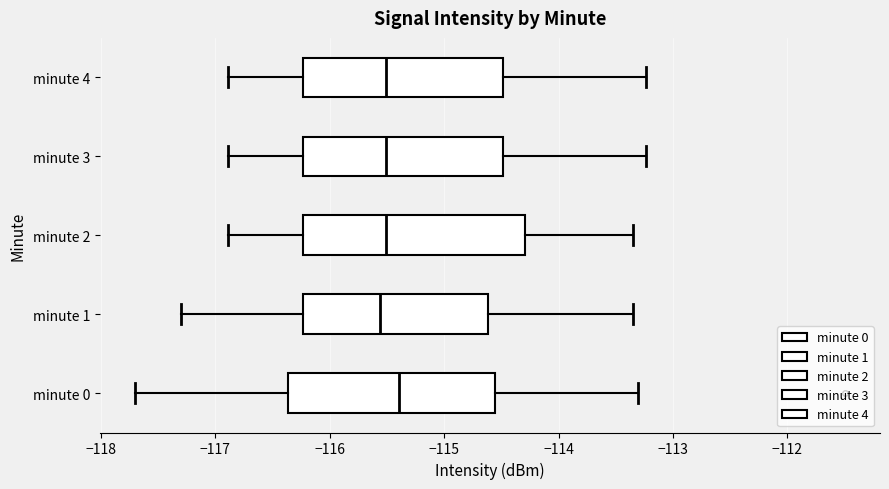

Reading bottom to top, read every box against the x-axis: the position of its median line, the range the box covers, and the ends of its whiskers. The values are not printed on the chart, so give them approximately, as read against the axis.

minute 0: median -115.4, box -116.4 to -114.6, whiskers -117.7 to -113.3
minute 1: median -115.6, box -116.2 to -114.6, whiskers -117.3 to -113.3
minute 2: median -115.5, box -116.2 to -114.3, whiskers -116.9 to -113.3
minute 3: median -115.5, box -116.2 to -114.5, whiskers -116.9 to -113.2
minute 4: median -115.5, box -116.2 to -114.5, whiskers -116.9 to -113.2